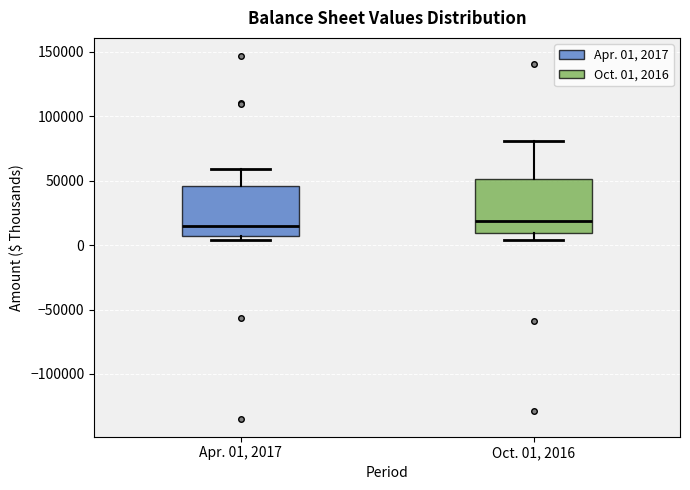

Reading left to right, read every box against the y-axis: the position of its median line, the range the box covers, and the ends of its whiskers. The values are not printed on the chart, so give them approximately, as read against the axis.

Apr. 01, 2017: median 15000, box 5000 to 45000, whiskers 5000 (just below the box's lower edge) to 60000
Oct. 01, 2016: median 20000, box 10000 to 50000, whiskers 5000 to 80000